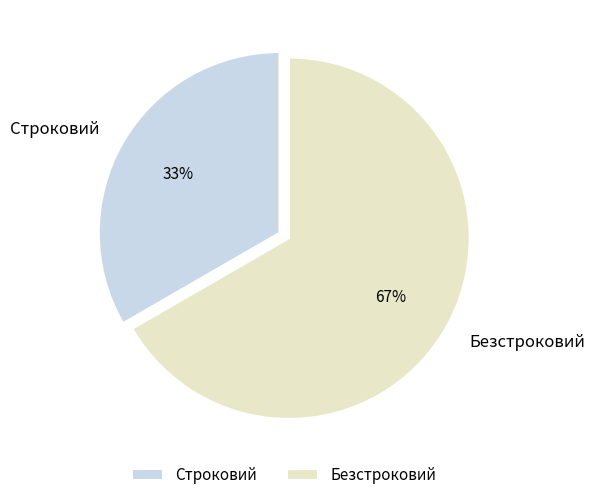

Which slice is the largest?

Безстроковий